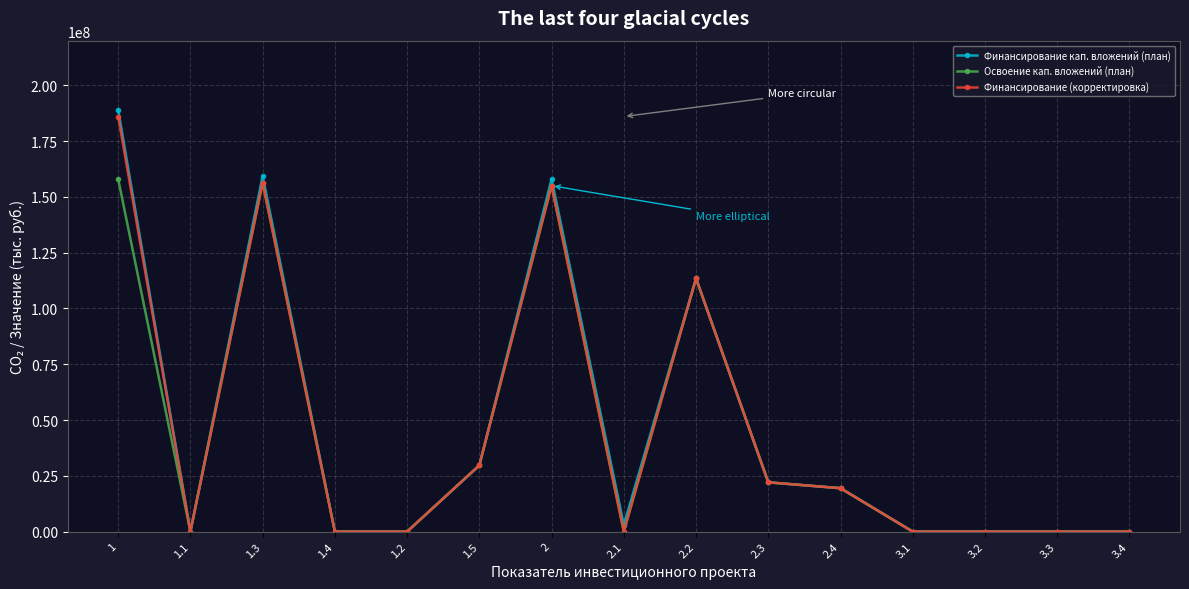

Which label corresponds to the largest value in the chart?

1